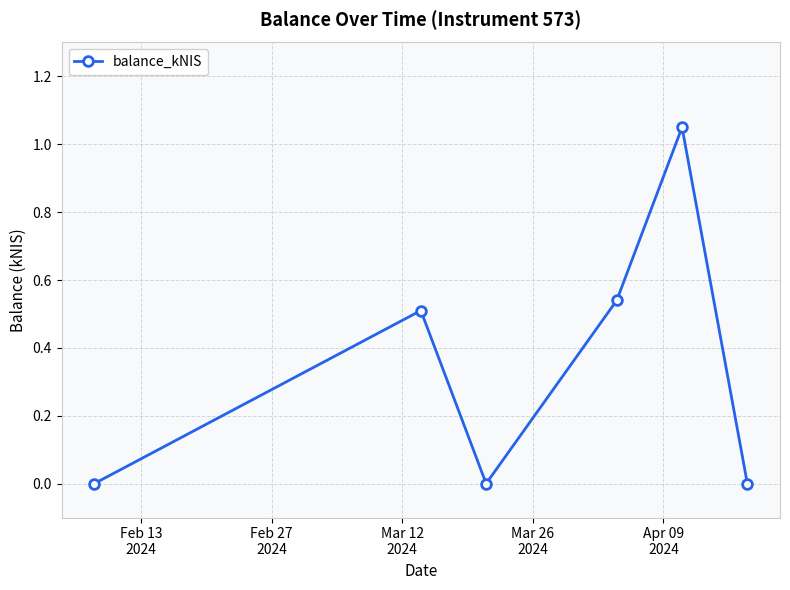

What is the average value?

0.4